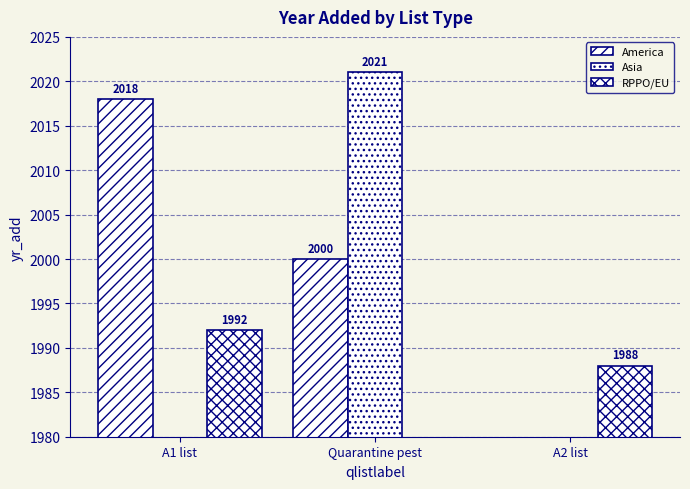

What is the label of the 1st bar from the right?

A2 list